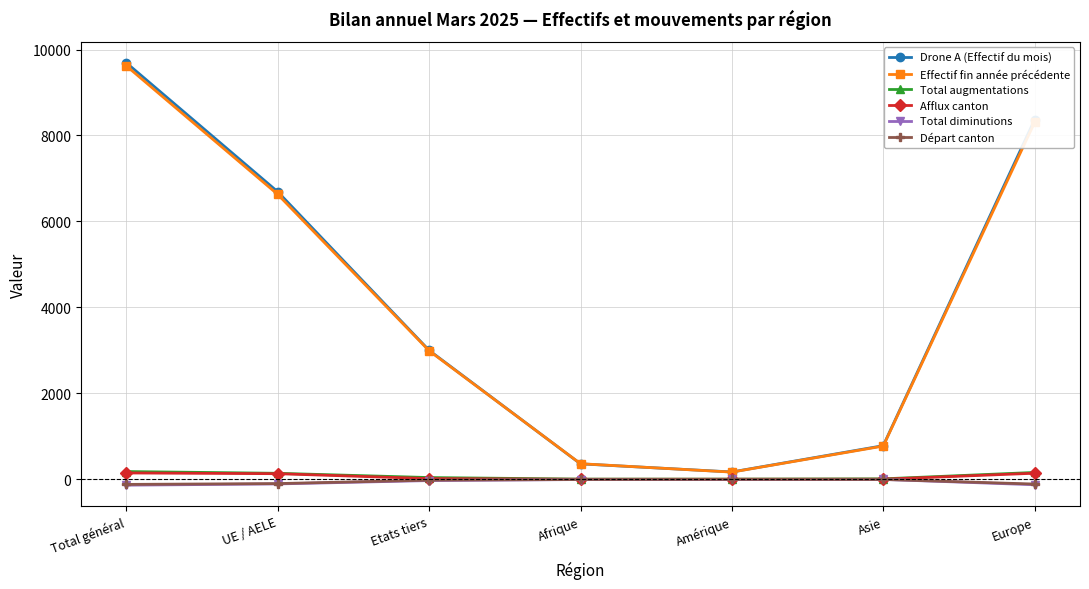

What is the approximate value of Total augmentations at Etats tiers, to the nearest 10?

40